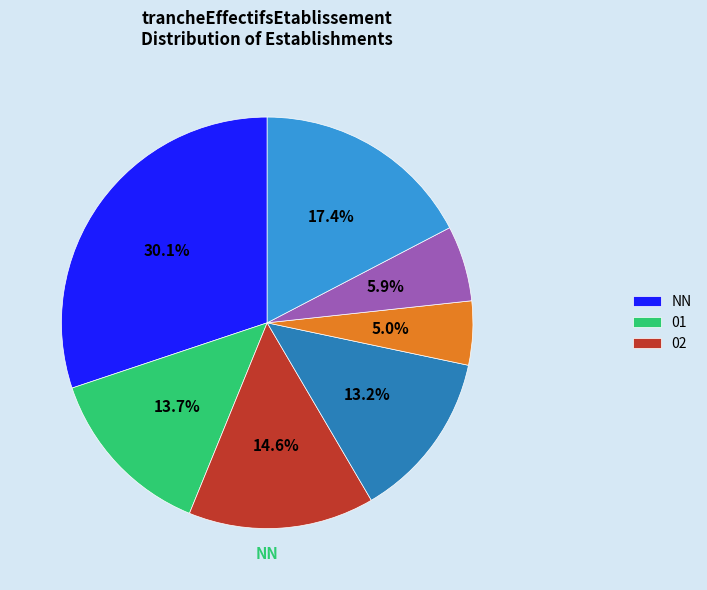

Is there any slice that represents more than half of the pie?

No